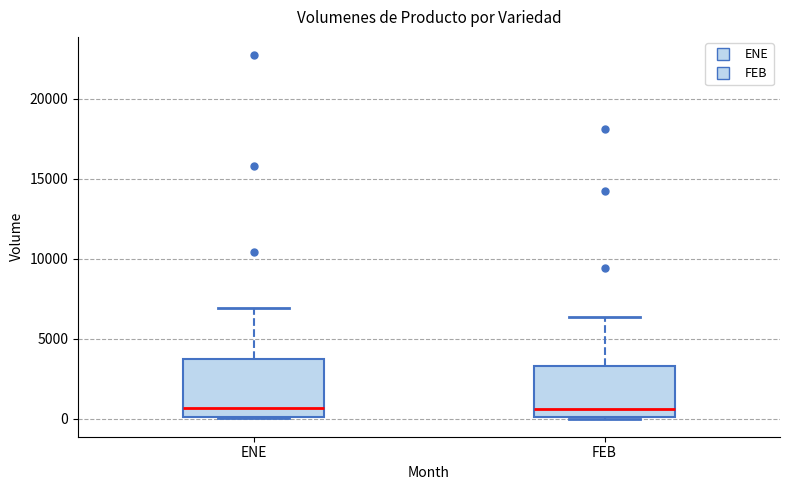

Reading left to right, transcribe this box plot: for each box, give where its median line is, the range the box spans, and where its two whiskers end, as read against the y-axis. The values are not printed on the chart, so give them approximately, as read against the axis.

ENE: median 500, box 0 to 3500, whiskers 0 to 7000
FEB: median 500, box 0 to 3500, whiskers 0 to 6500